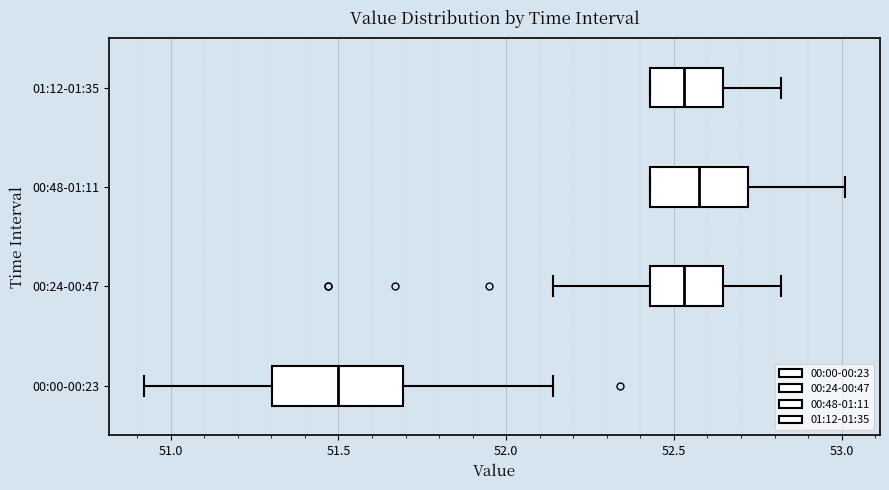

Reading bottom to top, read every box against the x-axis: the position of its median line, the range the box covers, and the ends of its whiskers. The values are not printed on the chart, so give them approximately, as read against the axis.

00:00-00:23: median 51.50, box 51.30 to 51.70, whiskers 50.90 to 52.15
00:24-00:47: median 52.55, box 52.45 to 52.65, whiskers 52.15 to 52.80
00:48-01:11: median 52.60, box 52.45 to 52.70, whiskers 52.45 to 53.00
01:12-01:35: median 52.55, box 52.45 to 52.65, whiskers 52.45 to 52.80